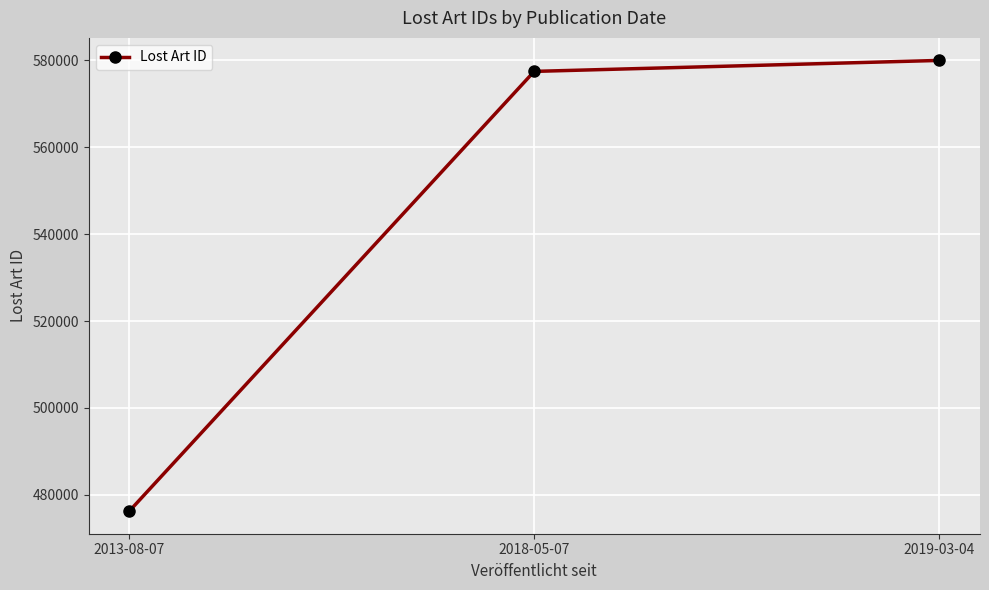

What is the change in value from 2018-05-07 to 2019-03-04?

+2523